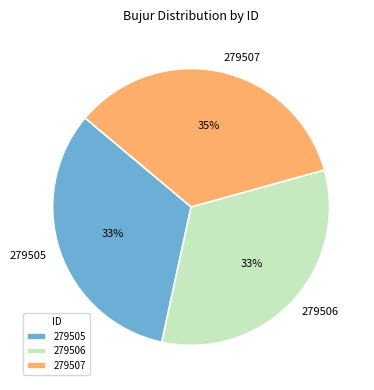

To the nearest percent, what is the average slice percentage?

33%